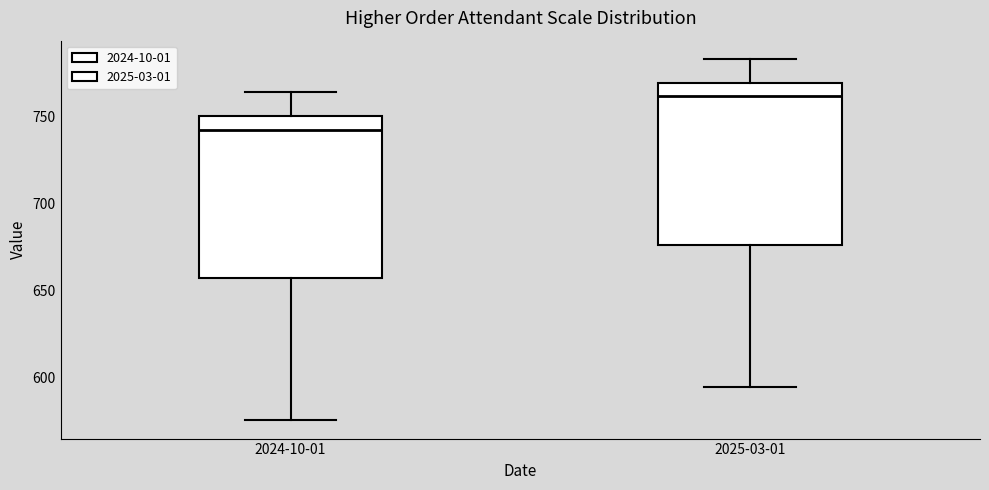

Reading left to right, transcribe this box plot: for each box, give where its median line is, the range the box spans, and where its two whiskers end, as read against the y-axis. The values are not printed on the chart, so give them approximately, as read against the axis.

2024-10-01: median 745, box 655 to 750, whiskers 575 to 765
2025-03-01: median 760, box 675 to 770, whiskers 595 to 785